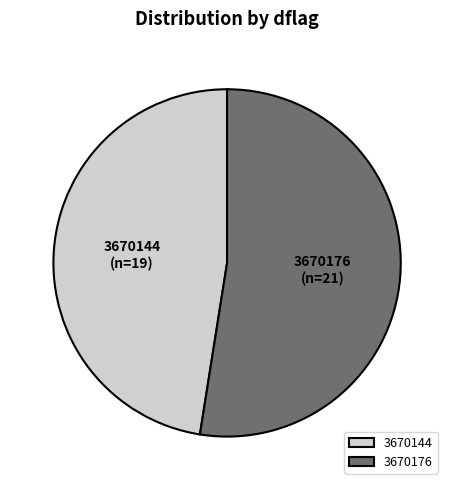

Is it true that 3670176 is 52% of the pie?

True